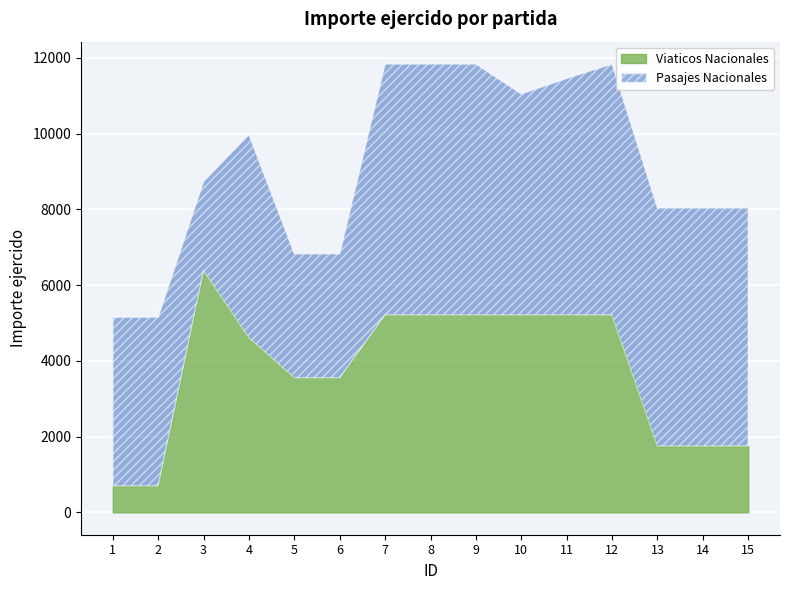

Between which two adjacent categories do Viaticos Nacionales and Pasajes Nacionales first intersect?

2 and 3